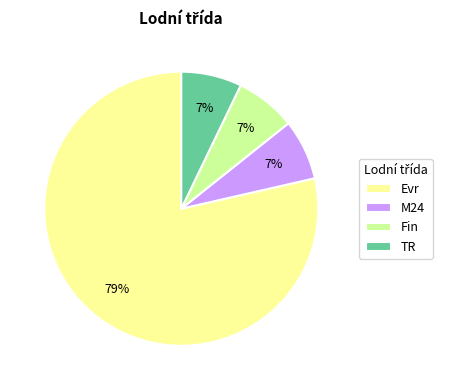

What is the largest slice in the pie chart?

Evr